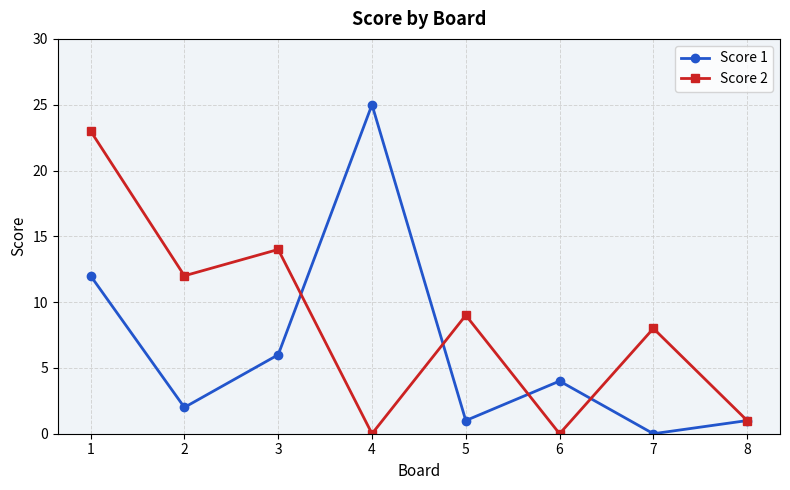

Which series has the largest total across all categories?

Score 2